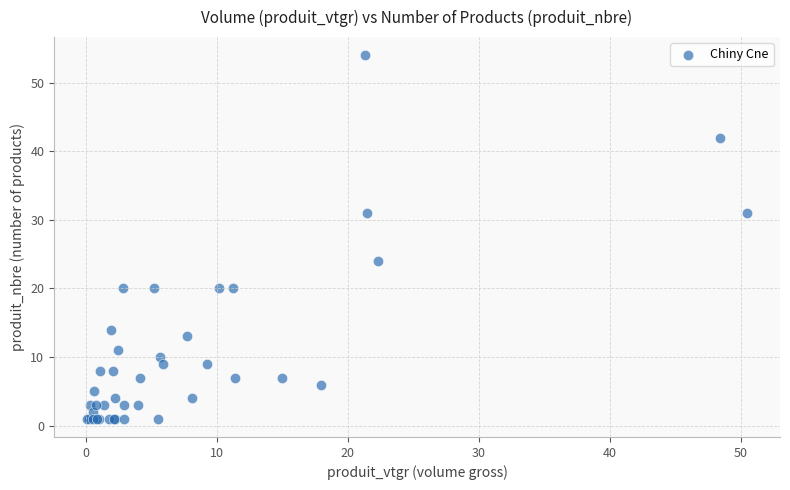

What Y value in the scatter plot is closest to 27?

24